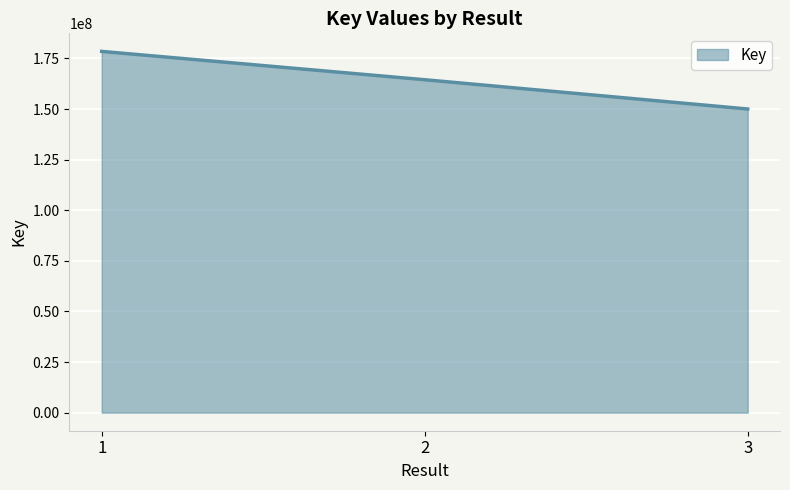

What is the sum of the values at 2 and 1?

342938195